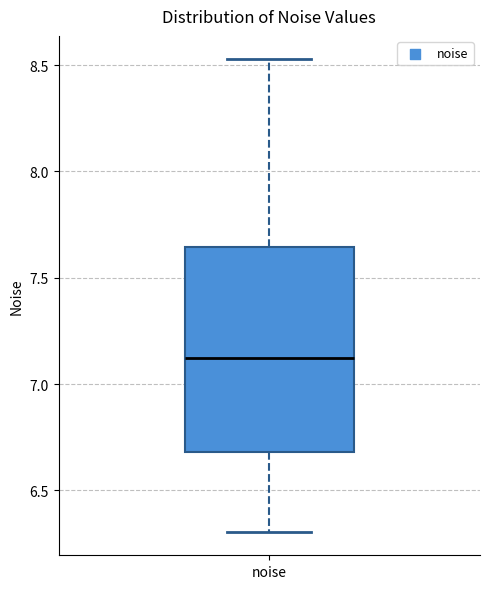

Read this box plot against the y-axis: the position of the median line, the range covered by the box, and the ends of both whiskers. The values are not printed on the chart, so give them approximately, as read against the axis.

median 7.10, box 6.70 to 7.65, whiskers 6.30 to 8.55